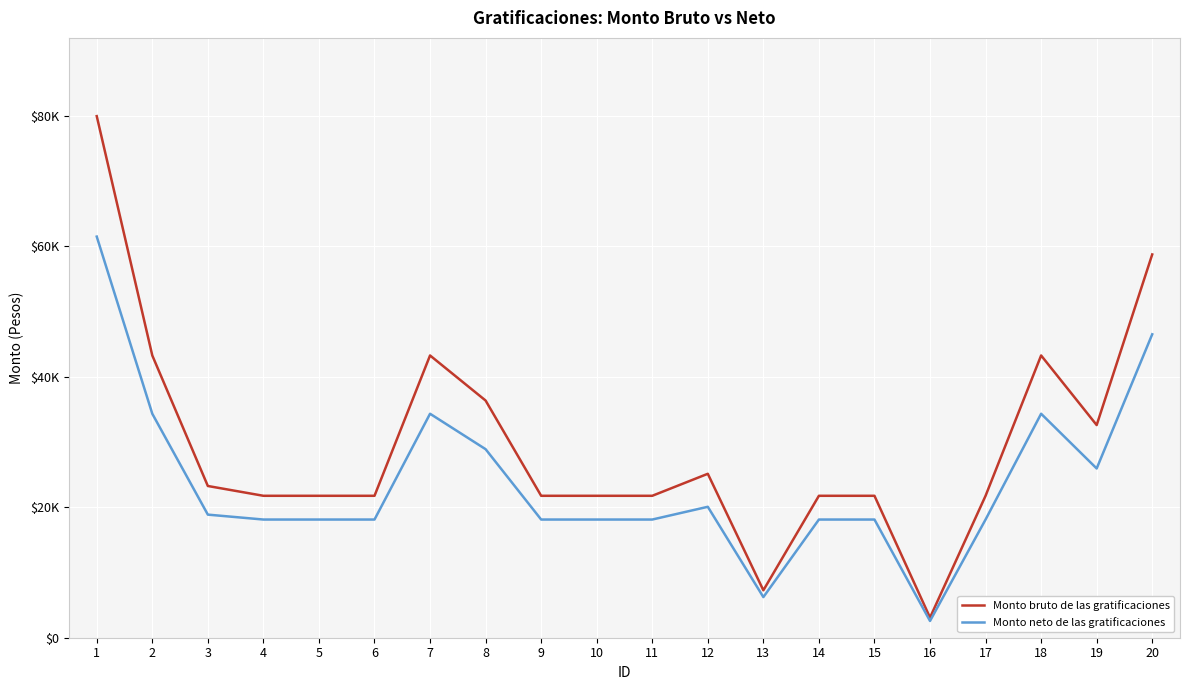

What is the difference between the maximum and minimum values in the Monto neto de las gratificaciones series?

58895.3